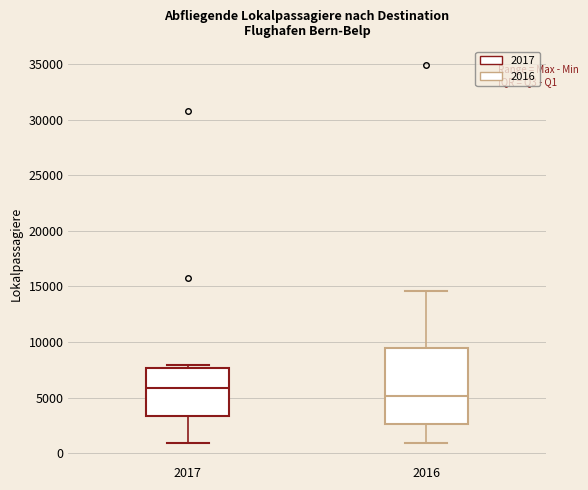

Reading left to right, transcribe this box plot: for each box, give where its median line is, the range the box spans, and where its two whiskers end, as read against the y-axis. The values are not printed on the chart, so give them approximately, as read against the axis.

2017: median 6000, box 3500 to 7500, whiskers 1000 to 8000
2016: median 5000, box 2500 to 9500, whiskers 1000 to 14500